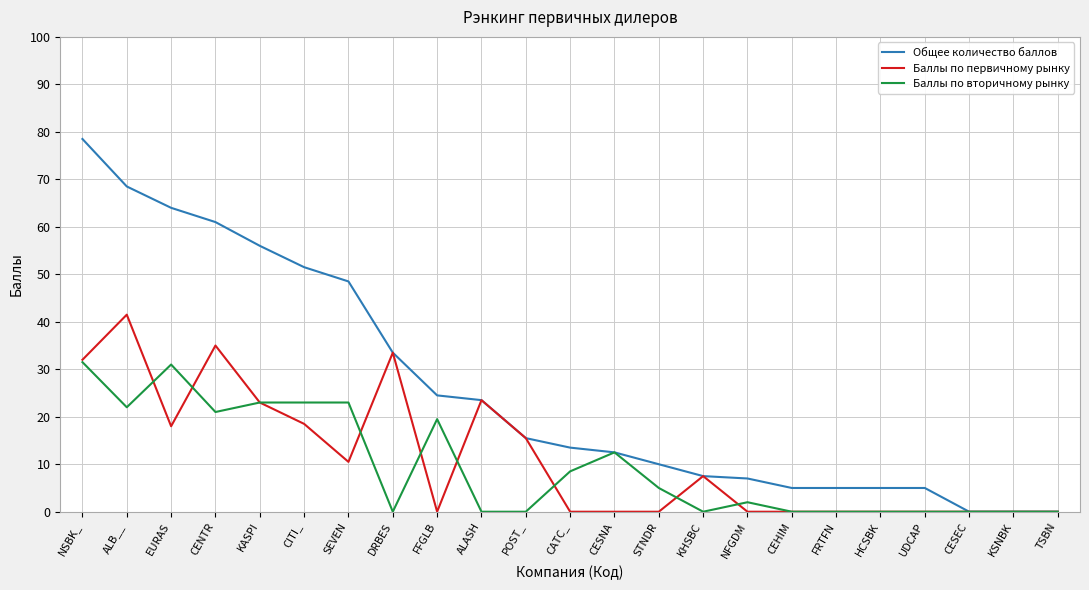

In Баллы по первичному рынку, how many points are higher than both neighbors (excluding endpoints)?

5